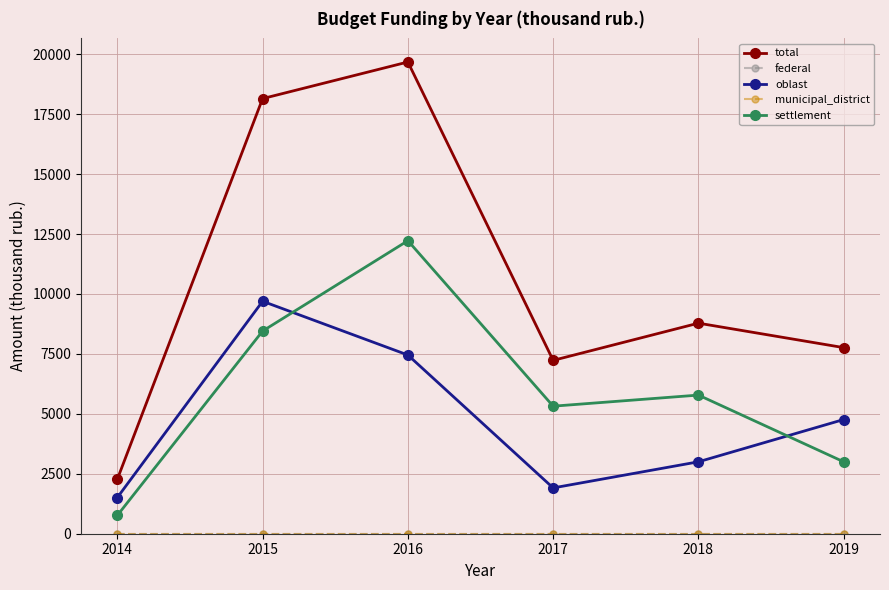

Is this an area chart (filled region under the line)?

No